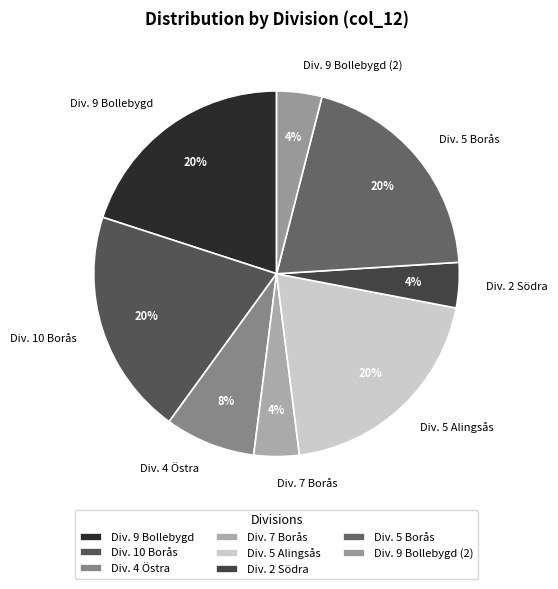

True or false: Div. 5 Borås accounts for 20% of the total.

True